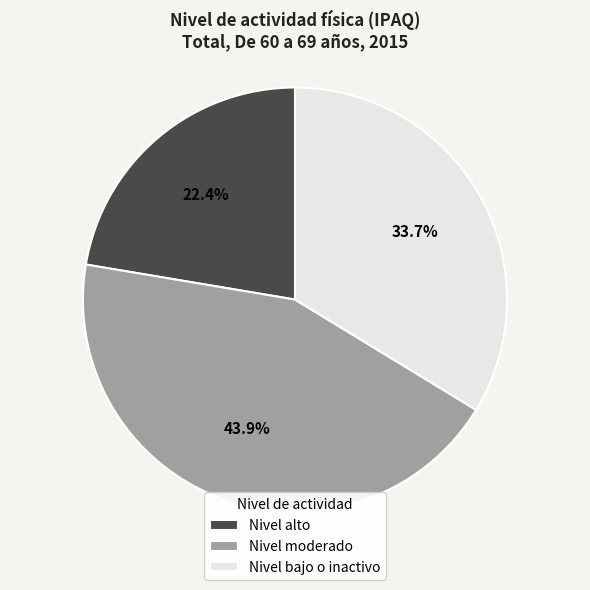

To the nearest percent, what is the combined percentage of Nivel bajo o inactivo and Nivel alto?

56%